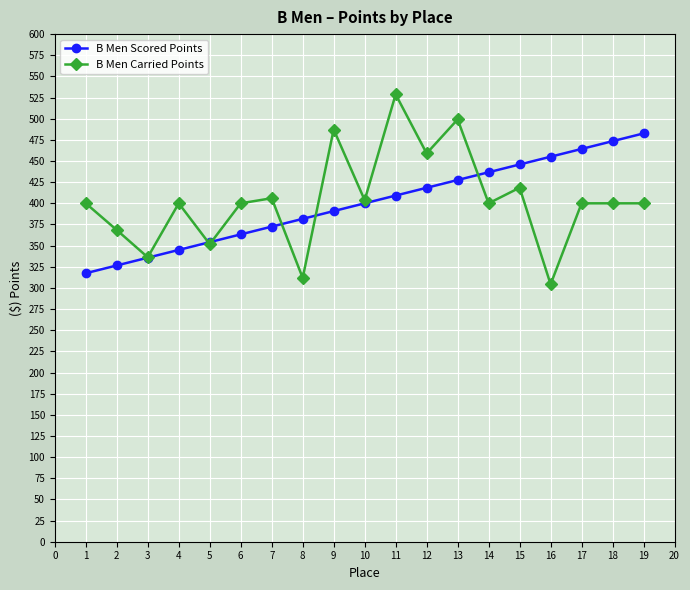

Is it true that B Men Carried Points equals 459.0 at 12?

True